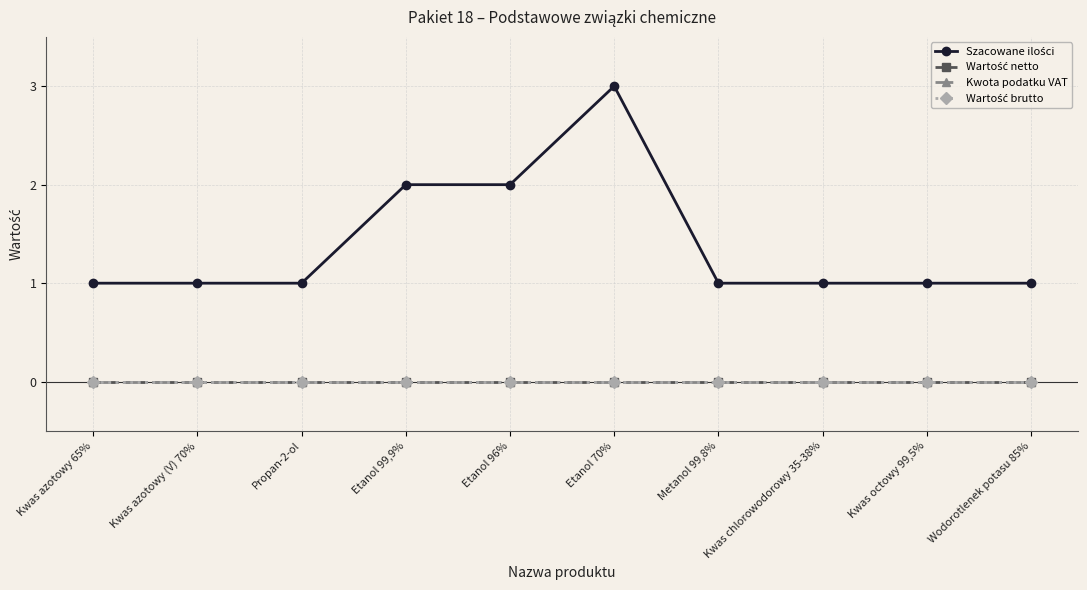

The Szacowane ilości series shows 3 at Etanol 99,9%. True or false?

False